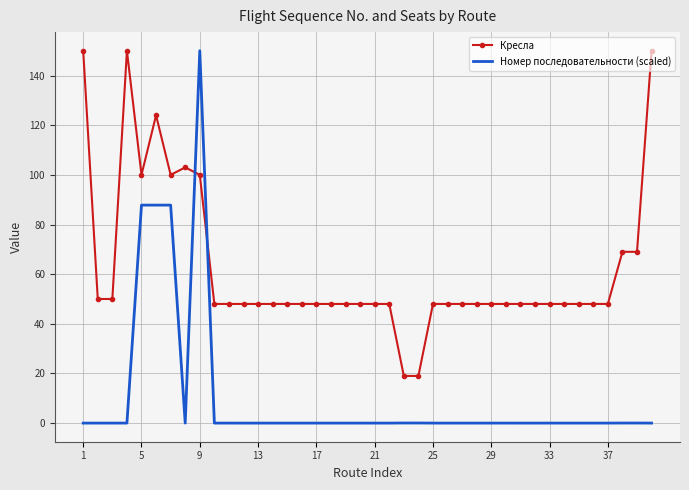

Which series has the largest total across all categories?

Кресла